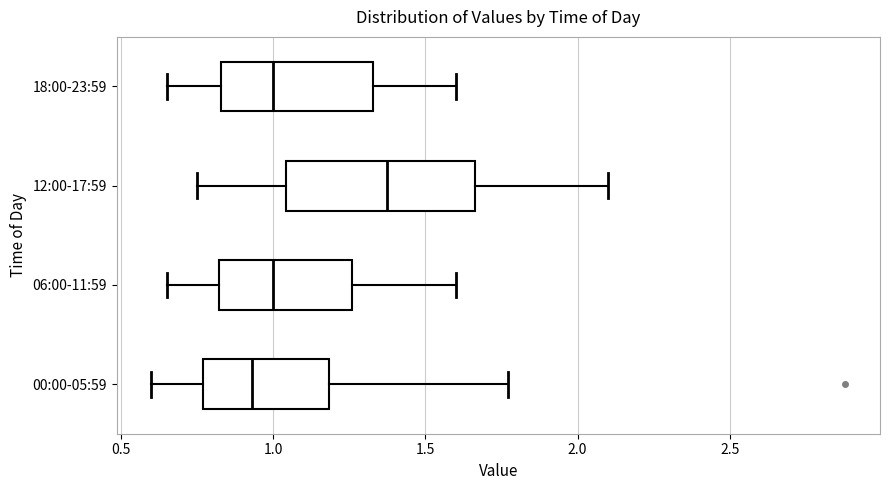

Where does the median line of the box for 12:00-17:59 sit on the x-axis? The values are not printed on the chart, so give them approximately, as read against the axis.

1.40